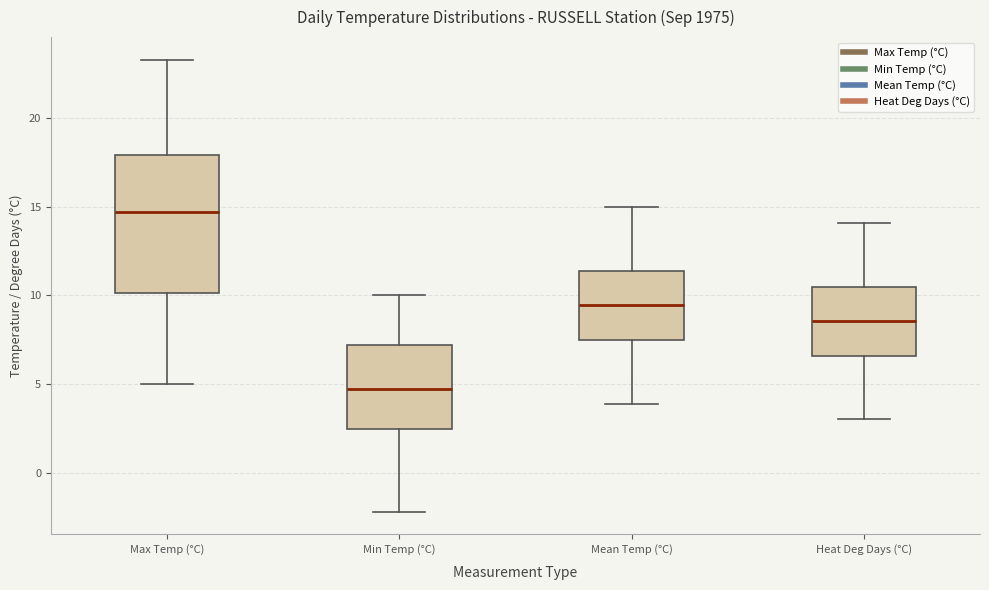

Comparing the boxes themselves (not the whiskers), which one is the tallest?

Max Temp (°C)